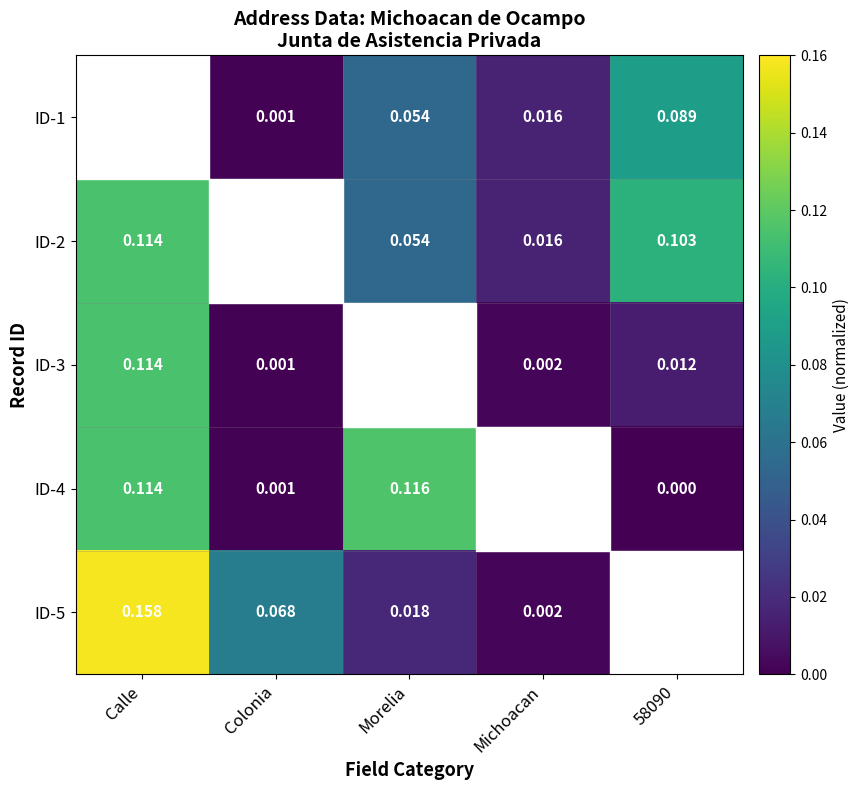

At which category is the sum across all series the highest?

Calle